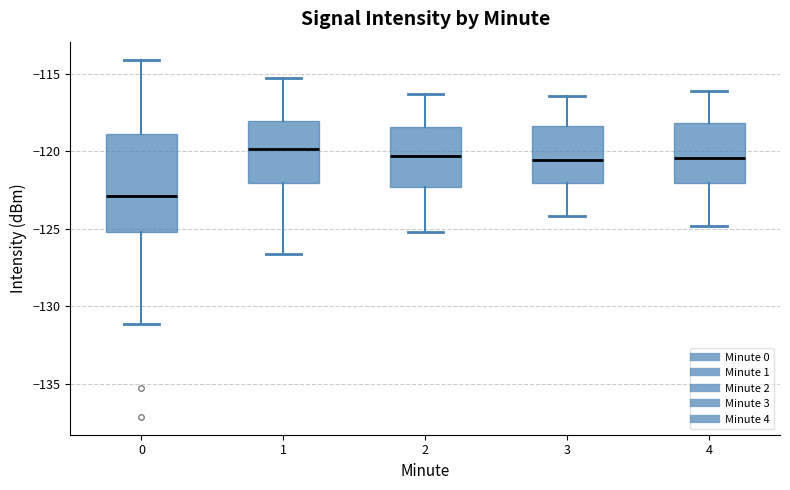

Reading left to right, transcribe this box plot: for each box, give where its median line is, the range the box spans, and where its two whiskers end, as read against the y-axis. The values are not printed on the chart, so give them approximately, as read against the axis.

0: median -123.0, box -125.0 to -119.0, whiskers -131.0 to -114.0
1: median -120.0, box -122.0 to -118.0, whiskers -126.5 to -115.5
2: median -120.5, box -122.5 to -118.5, whiskers -125.0 to -116.5
3: median -120.5, box -122.0 to -118.5, whiskers -124.0 to -116.5
4: median -120.5, box -122.0 to -118.0, whiskers -125.0 to -116.0